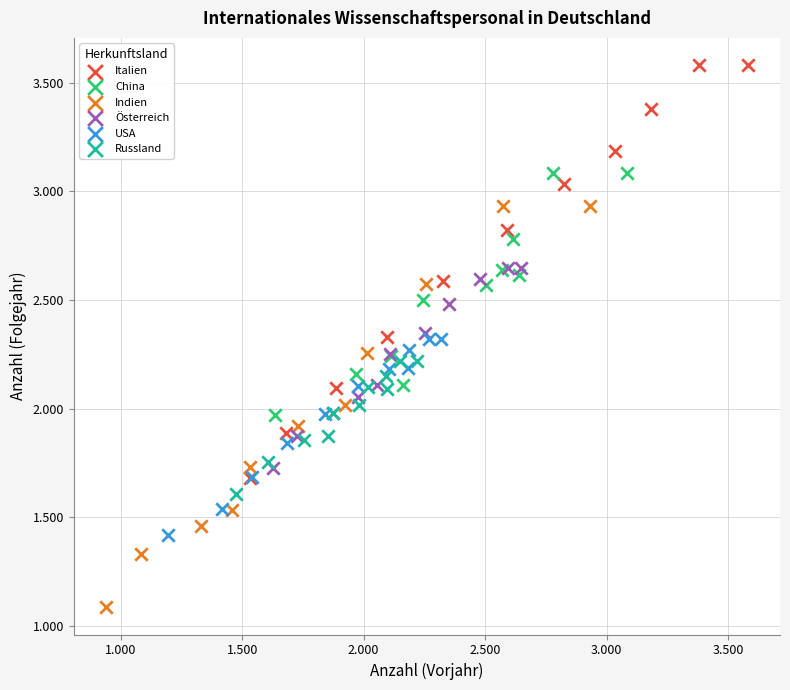

What are all the series names shown in the legend?

Italien, China, Indien, Österreich, USA, Russland